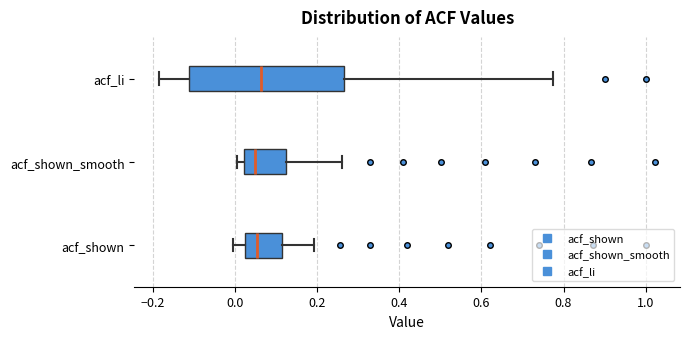

Where does the right whisker of the box for acf_shown_smooth end on the x-axis? The values are not printed on the chart, so give them approximately, as read against the axis.

0.26